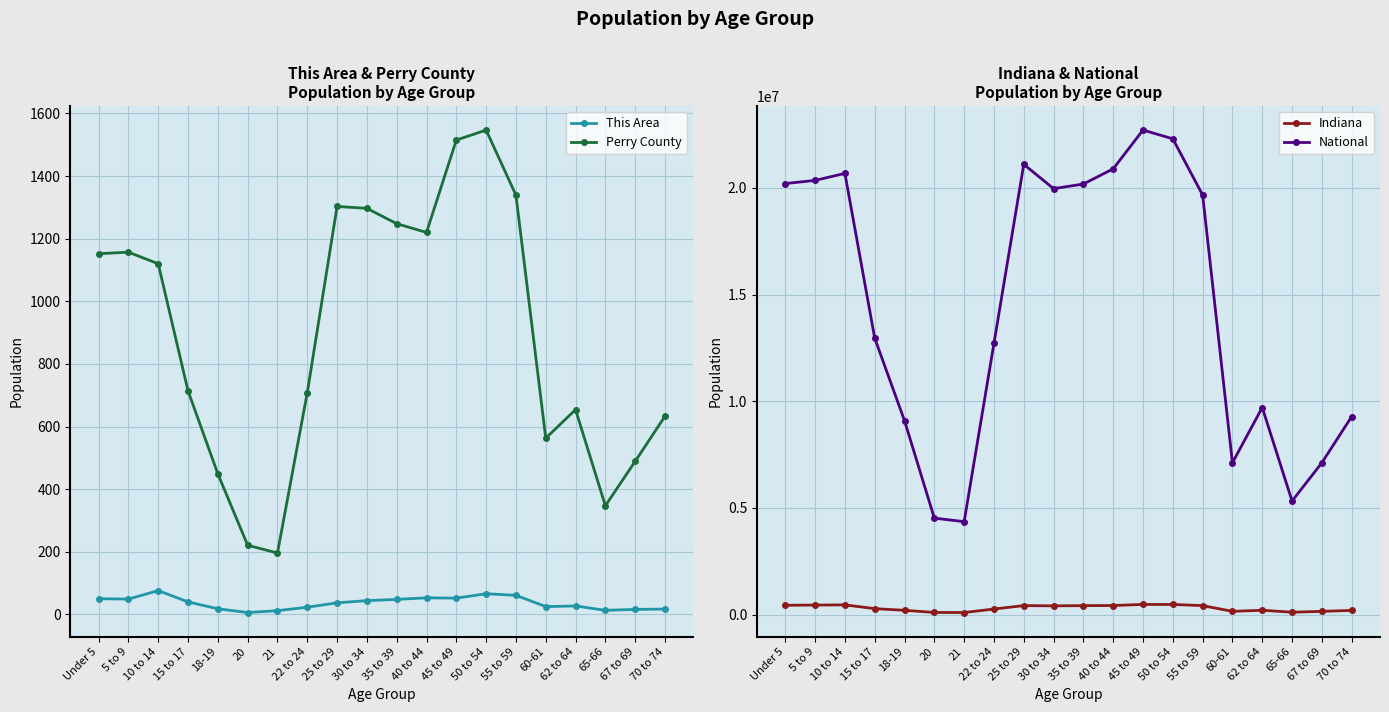

What is the difference between the Indiana values at 20 and 65-66?

10716